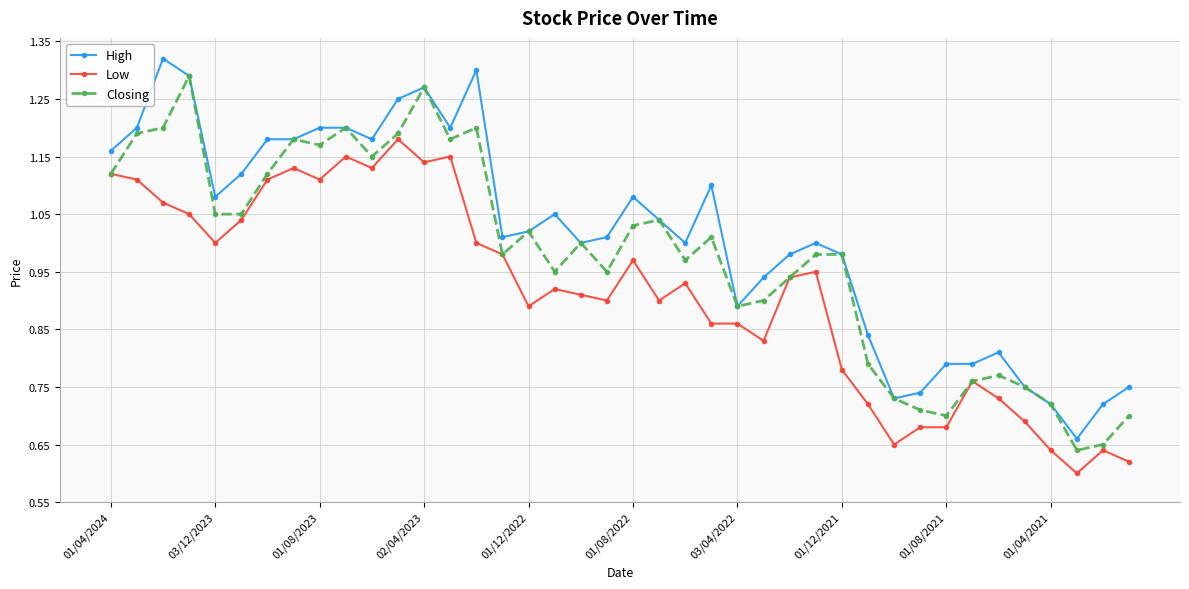

Which series has the largest total across all categories?

High